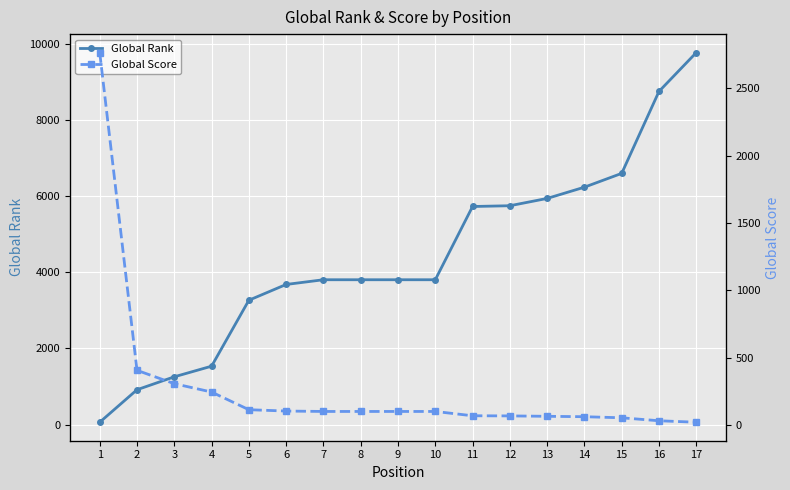

Does the chart display data point markers on the line(s)?

Yes